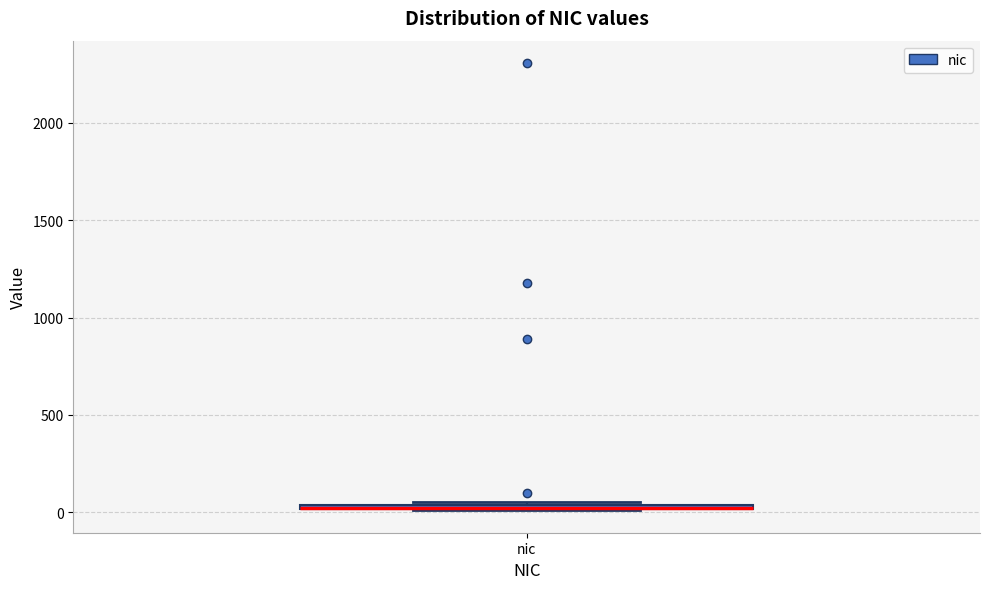

Where is the lower edge of the box for nic on the y-axis? The values are not printed on the chart, so give them approximately, as read against the axis.

0